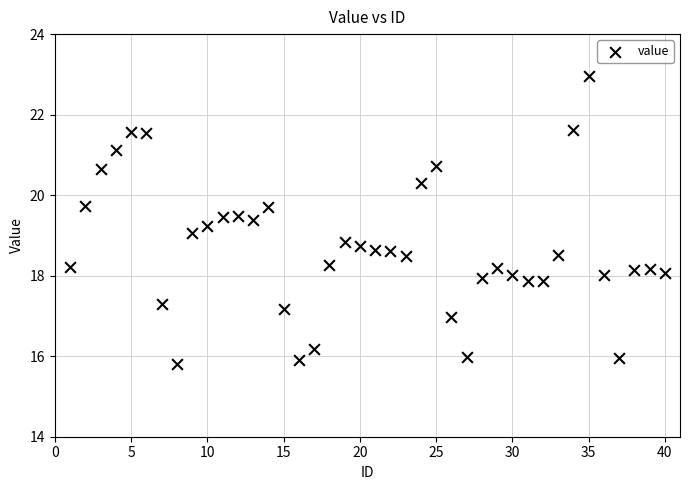

What is the range of Y values (max minus min)?

7.2